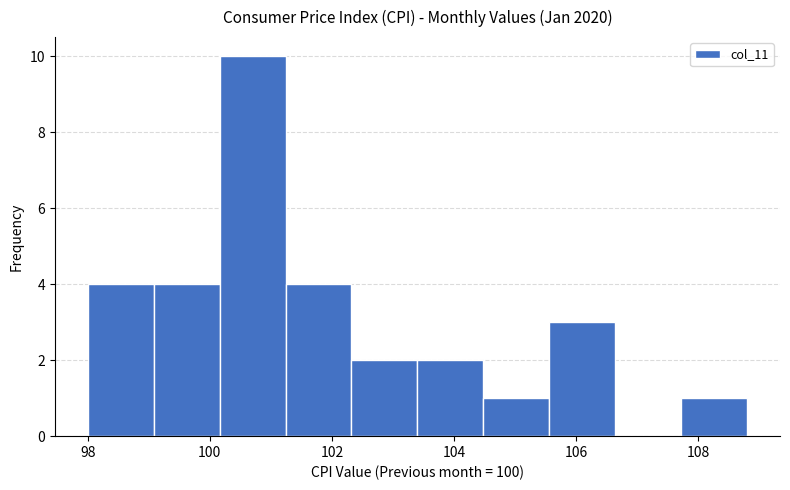

What is the height of the bar covering 99.08 to 100.16 on the x-axis? Neither the bar edges nor the heights are printed on the chart, so give them approximately, as read against the axes.

4